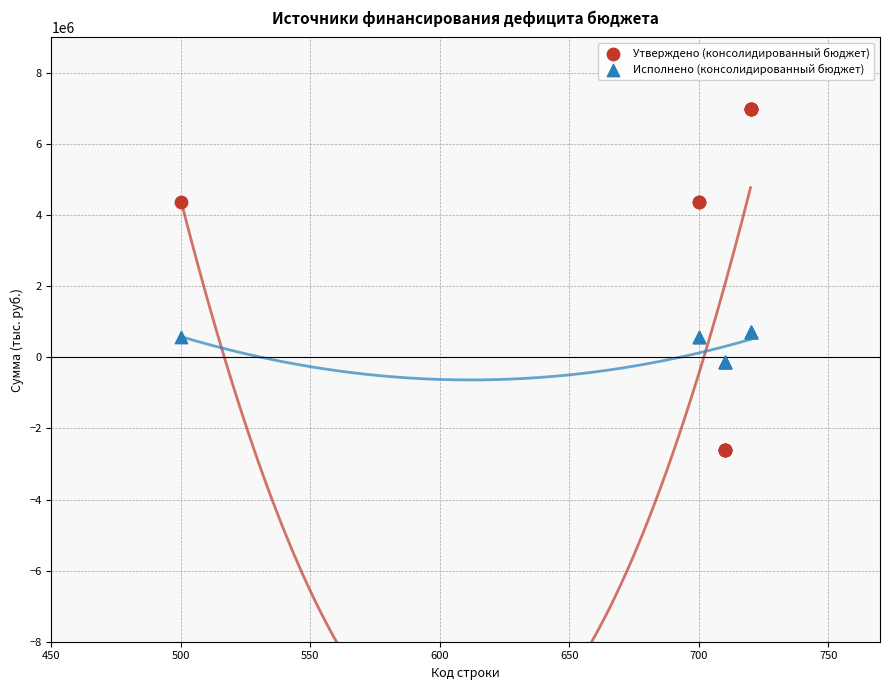

Which series contains the highest Y value?

Утверждено (консолидированный бюджет)